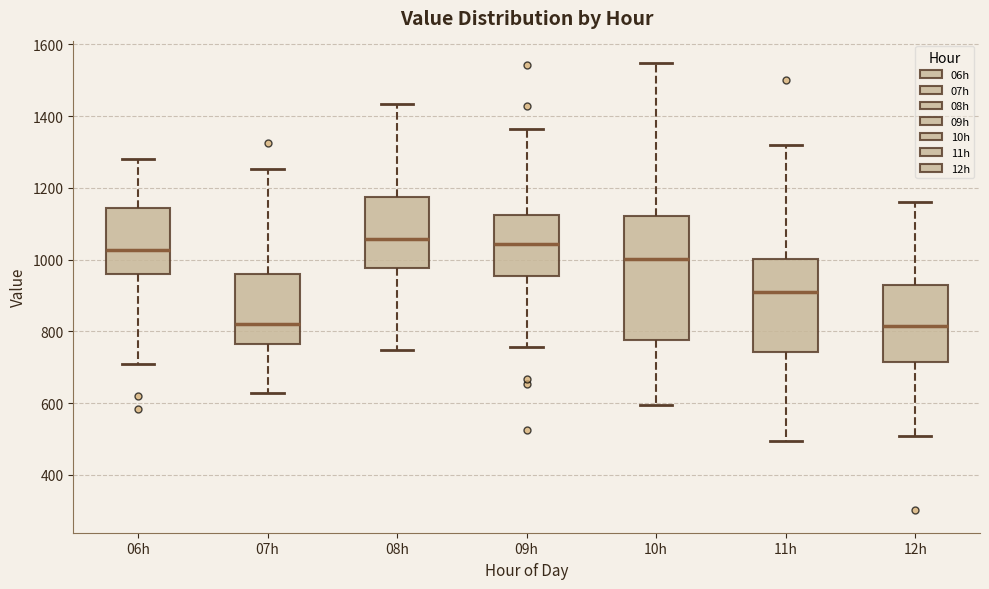

Which box is the tallest, from its lower edge to its upper edge?

10h